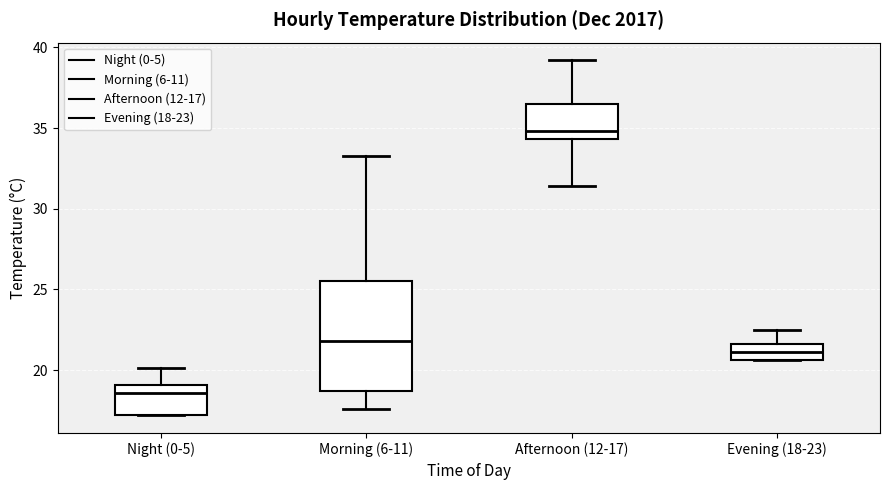

Where does the upper whisker of the box for Night (0-5) end on the y-axis? The values are not printed on the chart, so give them approximately, as read against the axis.

20.0